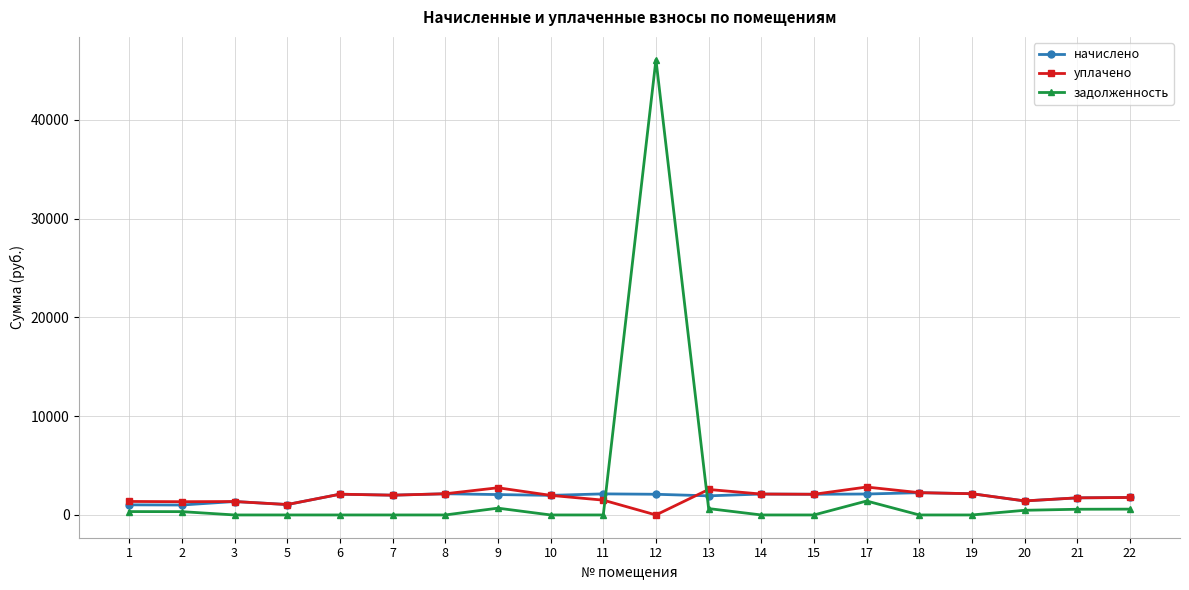

Does the chart display data point markers on the line(s)?

Yes